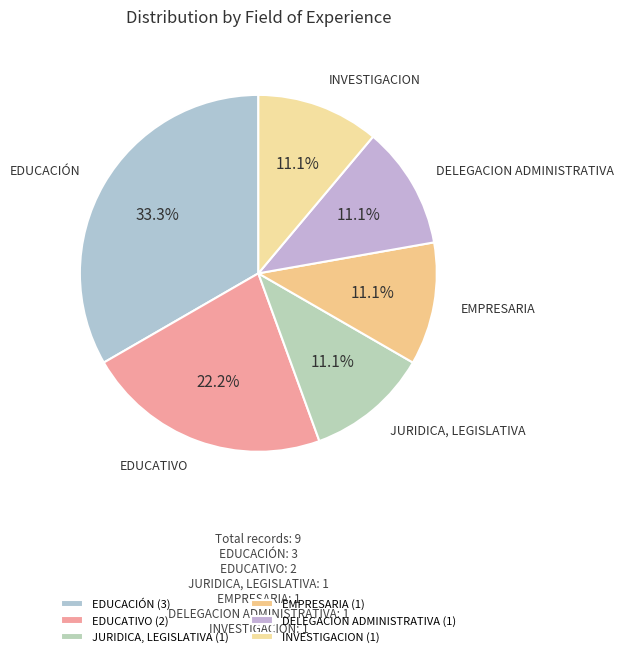

To the nearest percent, what is the average slice percentage?

17%